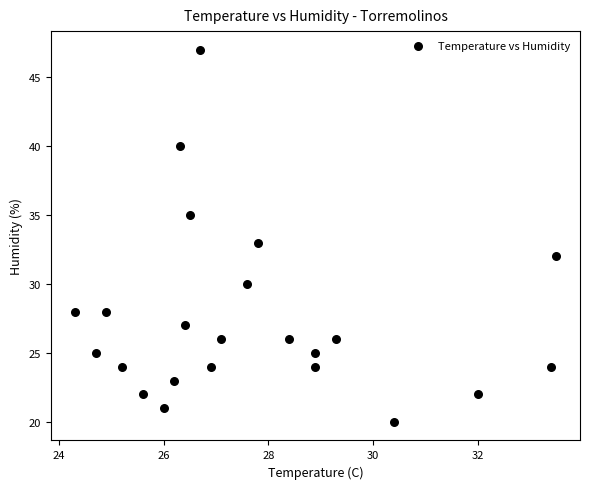

What is the range of Y values (max minus min)?

27